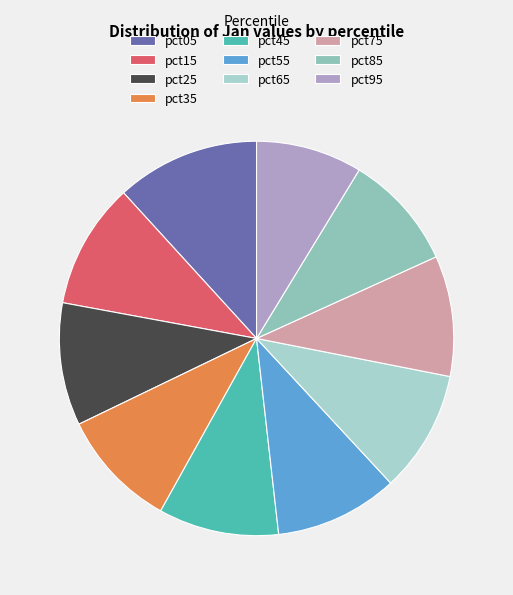

Is it true that pct95 is 21% of the pie?

False